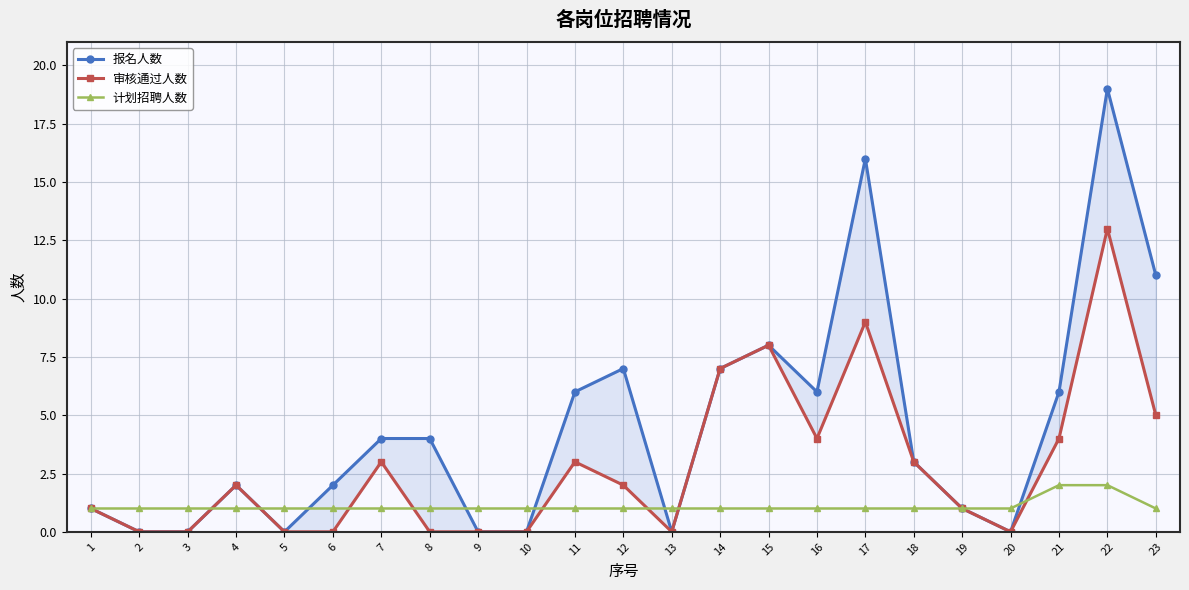

What is the difference between the maximum and minimum values in the 计划招聘人数 series?

1